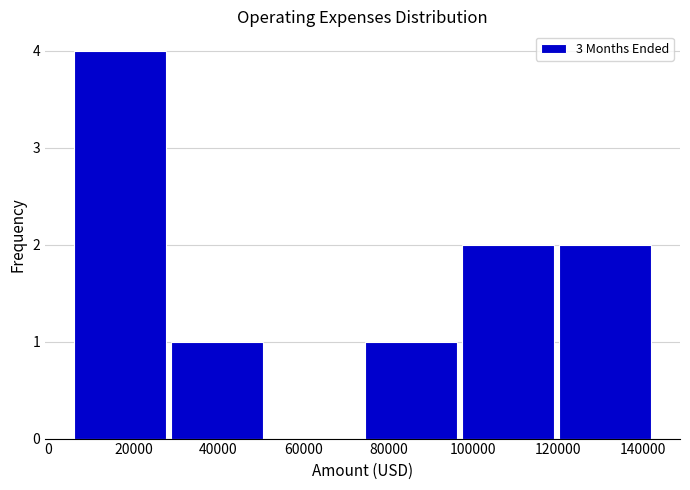

How tall is the bar that spans 96000 to 120000 on the x-axis? Neither the bar edges nor the heights are printed on the chart, so give them approximately, as read against the axes.

2